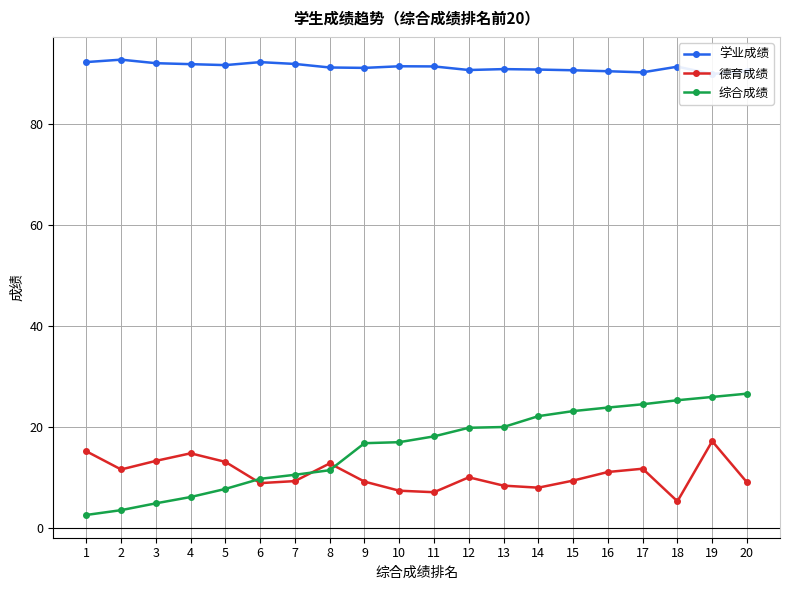

Which category has the highest value in the 学业成绩 series?

2